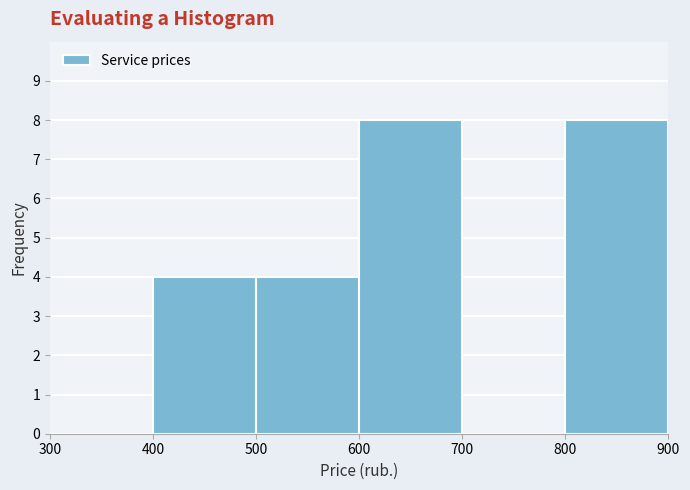

How tall is the bar that spans 800 to 900 on the x-axis? The values are not printed on the chart, so give them approximately, as read against the axis.

8